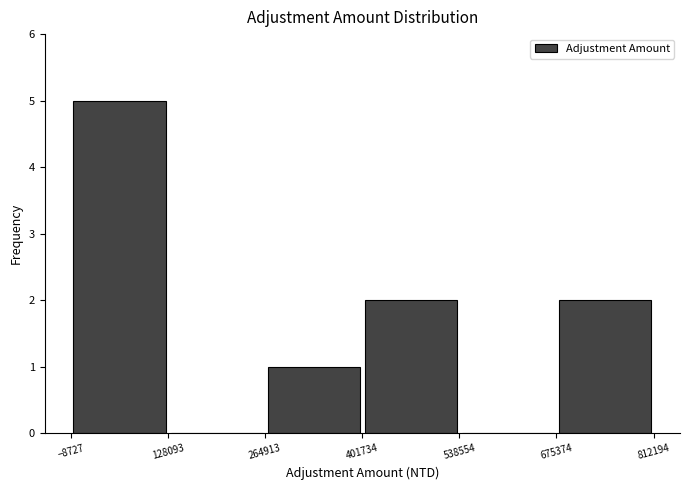

Over which range of the x-axis is the bar tallest?

-8727 to 128093